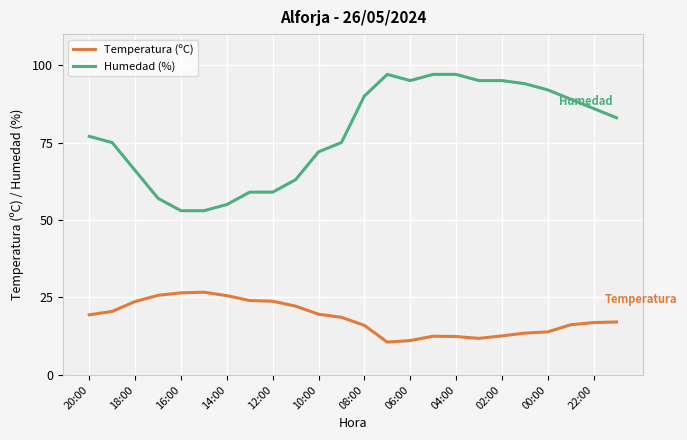

Which series has the widest spread of values?

Humedad (%)